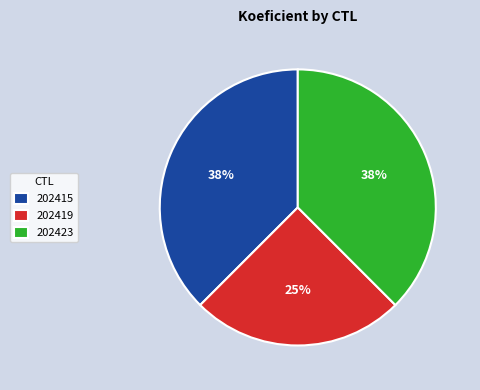

What is the smallest slice in the pie chart?

202419